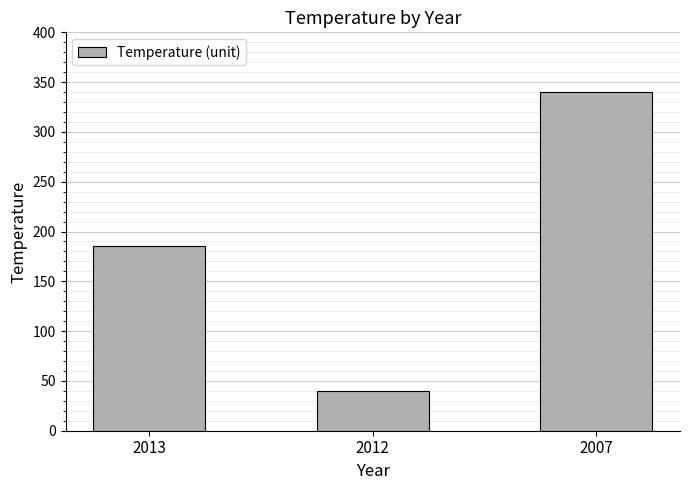

What is the maximum value shown in the chart?

340